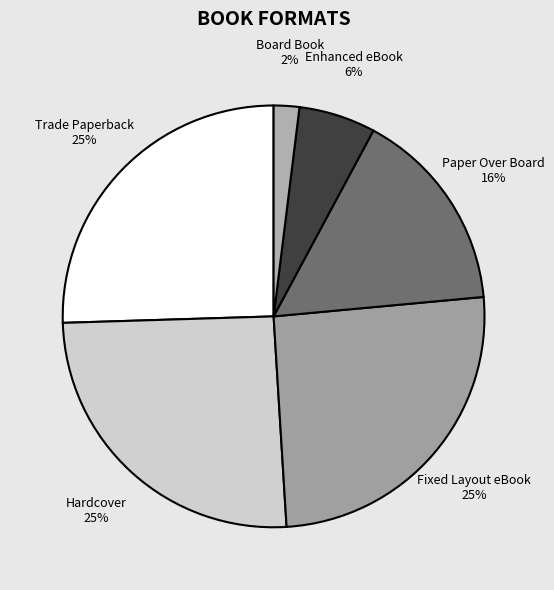

To the nearest percent, what portion does Fixed Layout eBook represent?

25%